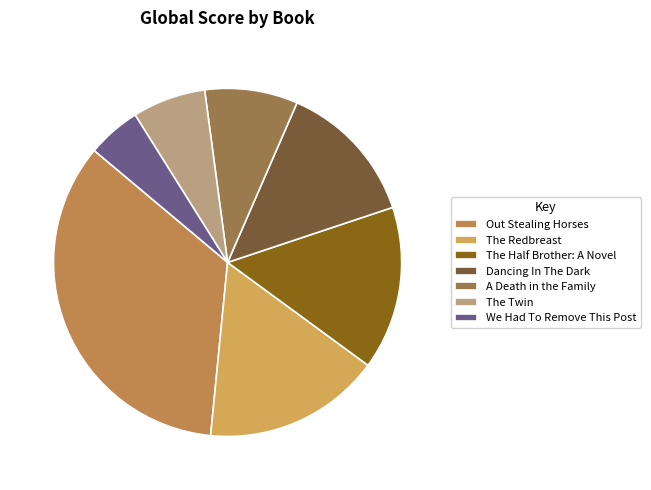

To the nearest percent, what is the combined percentage of A Death in the Family and We Had To Remove This Post?

14%